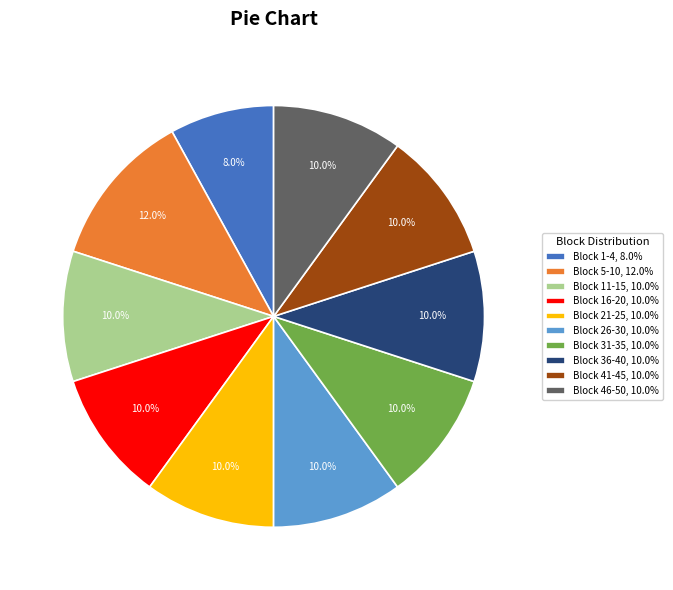

Which slice is the smallest?

Block 1-4, 8.0%